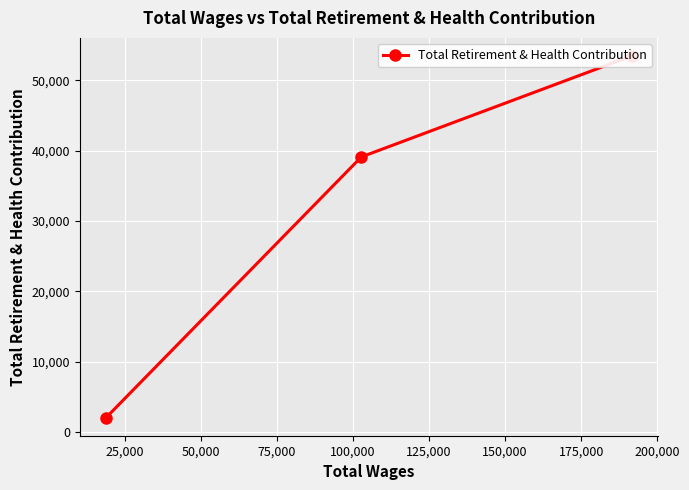

What position from the left is 50,000?

3